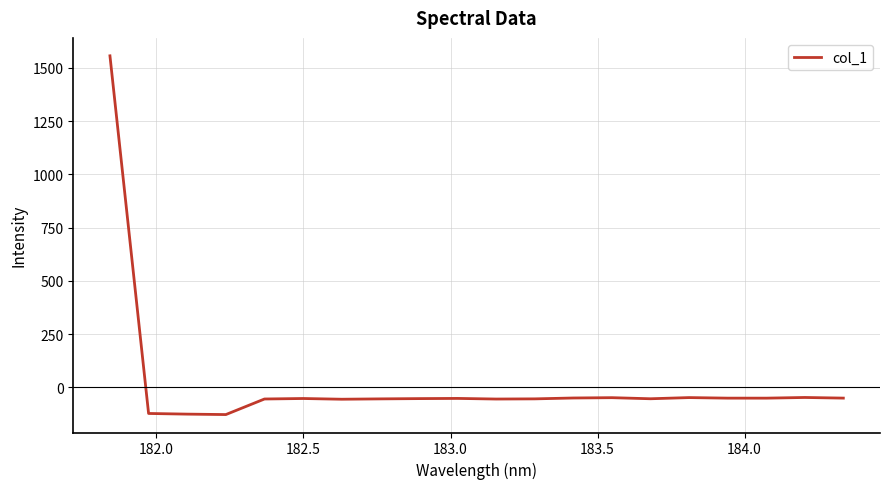

What is the maximum value shown in the chart?

1557.1